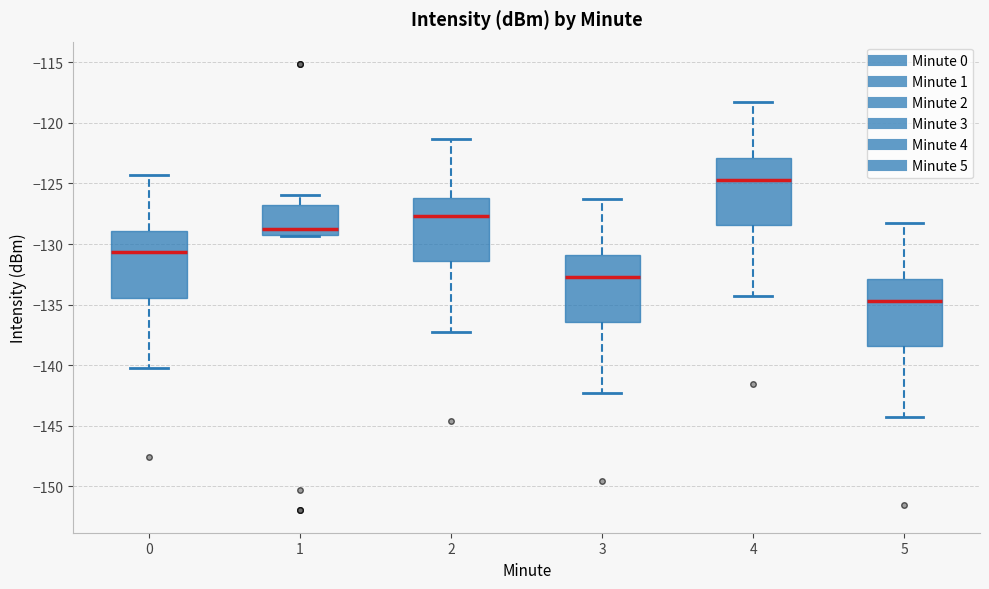

Reading left to right, transcribe this box plot: for each box, give where its median line is, the range the box spans, and where its two whiskers end, as read against the y-axis. The values are not printed on the chart, so give them approximately, as read against the axis.

0: median -130.5, box -134.5 to -129.0, whiskers -140.5 to -124.5
1: median -129.0, box -129.5 to -127.0, whiskers -129.5 to -126.0
2: median -127.5, box -131.5 to -126.0, whiskers -137.5 to -121.5
3: median -132.5, box -136.5 to -131.0, whiskers -142.5 to -126.5
4: median -124.5, box -128.5 to -123.0, whiskers -134.5 to -118.5
5: median -134.5, box -138.5 to -133.0, whiskers -144.5 to -128.5